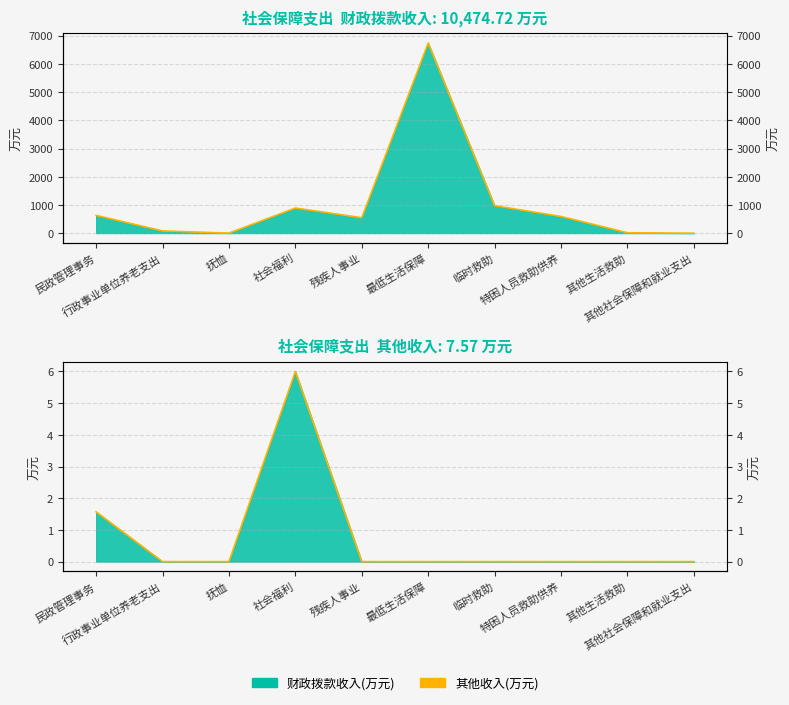

Which series has the largest total across all categories?

财政拨款收入_线